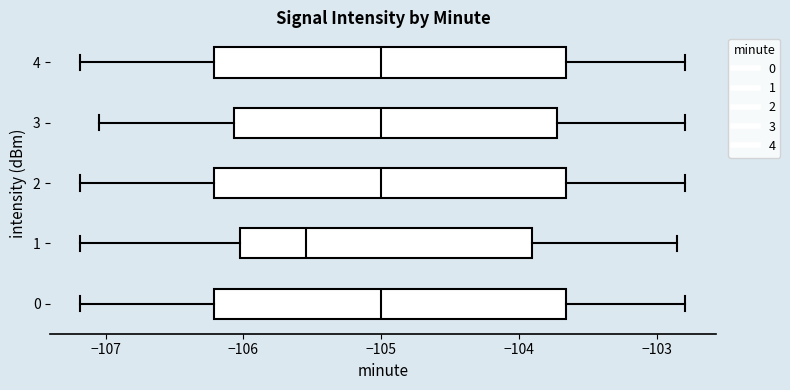

Which box's median line is the furthest to the left?

1